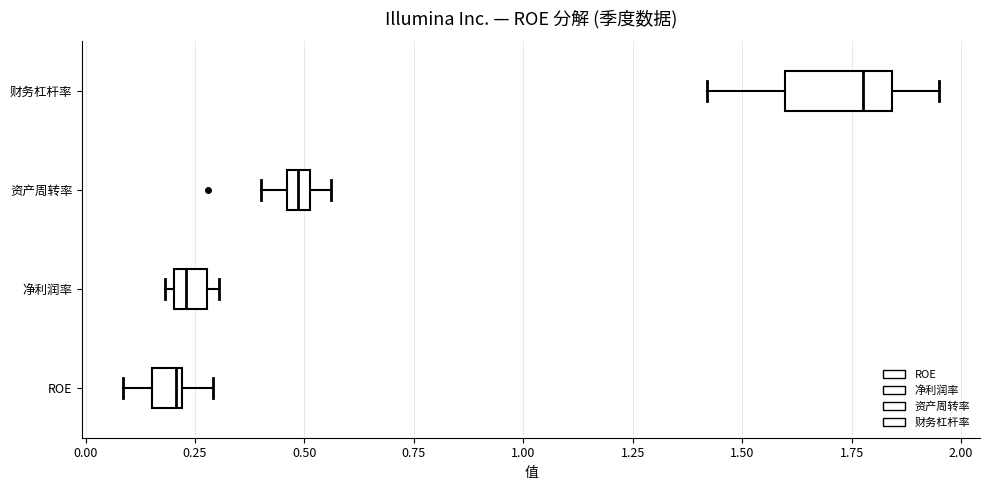

Which box has the furthest to the right median line?

财务杠杆率